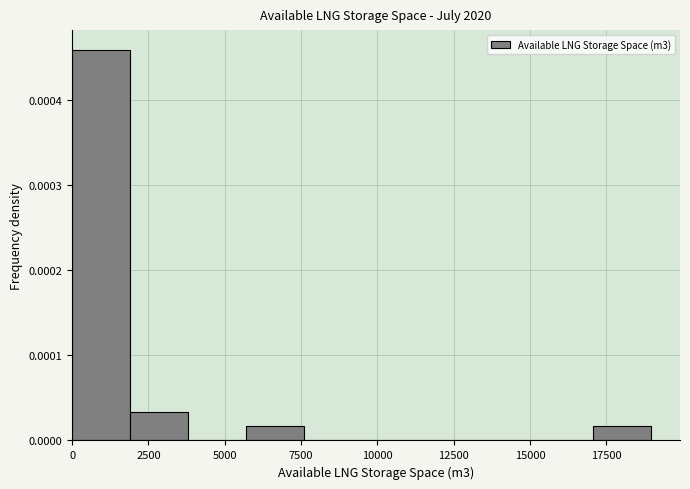

Read against the x-axis, roughly where is the centre of the tallest bar?

1000